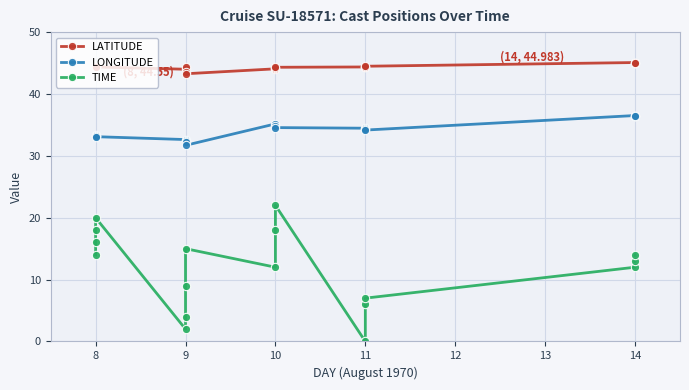

Which label corresponds to the smallest value in the chart?

11